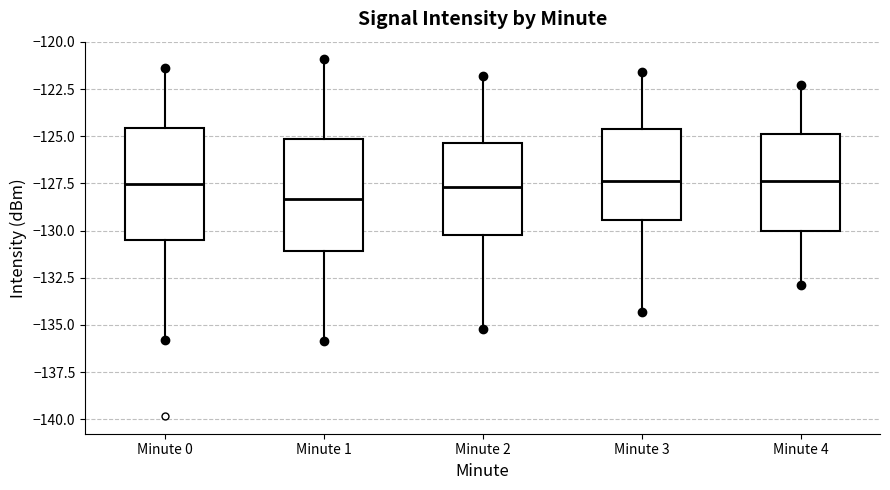

Reading left to right, read every box against the y-axis: the position of its median line, the range the box covers, and the ends of its whiskers. The values are not printed on the chart, so give them approximately, as read against the axis.

Minute 0: median -127.5, box -130.5 to -124.5, whiskers -136.0 to -121.5
Minute 1: median -128.5, box -131.0 to -125.0, whiskers -136.0 to -121.0
Minute 2: median -127.5, box -130.0 to -125.5, whiskers -135.0 to -122.0
Minute 3: median -127.5, box -129.5 to -124.5, whiskers -134.5 to -121.5
Minute 4: median -127.5, box -130.0 to -125.0, whiskers -133.0 to -122.5